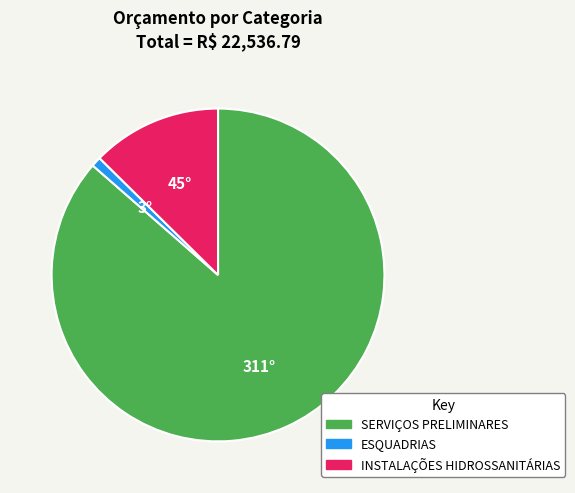

Is there a majority slice in this chart?

Yes